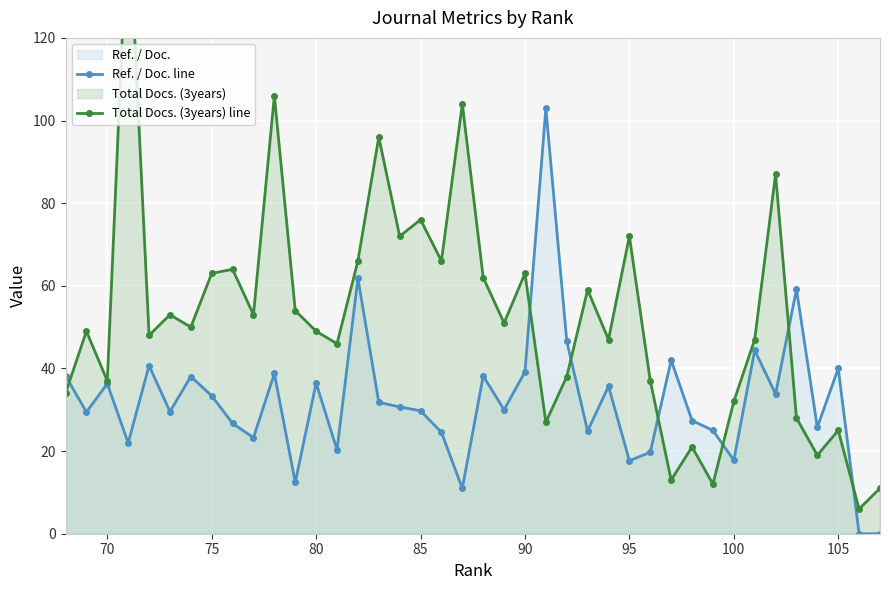

List the series in order of their peak value, lowest first.

Ref. / Doc. line, Total Docs. (3years) line